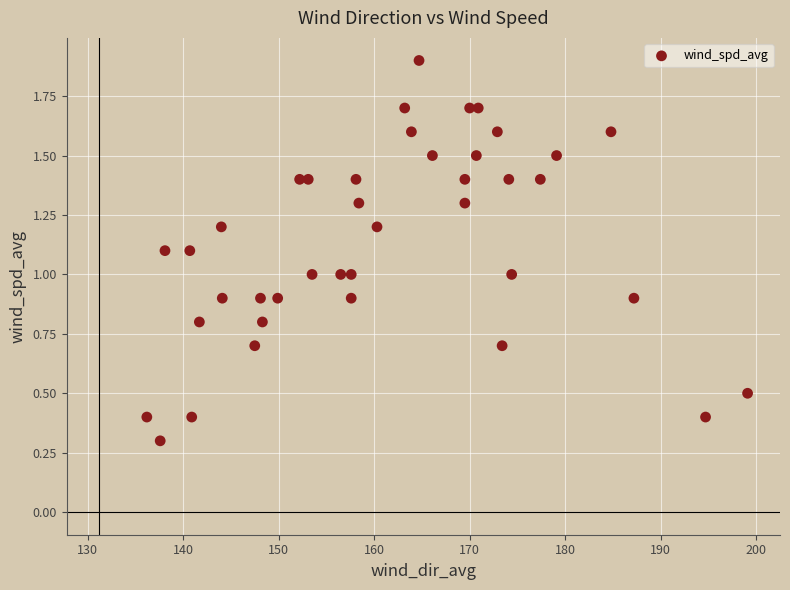

What is the range of X values (max minus min)?

62.9